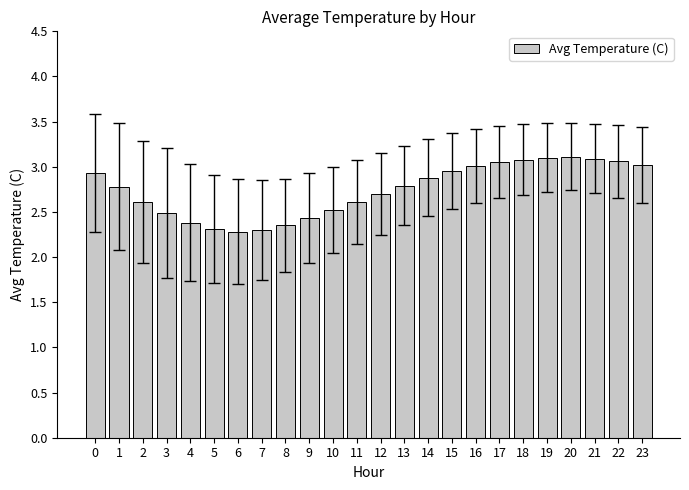

The chart shows a value of 1.9 at 15. True or false?

False